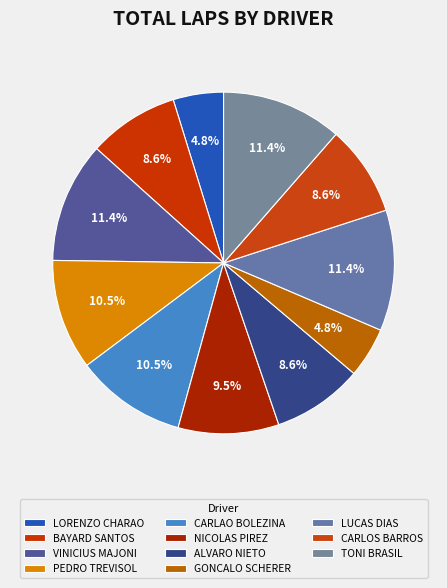

To the nearest percent, what percentage of the pie is CARLAO BOLEZINA?

10%